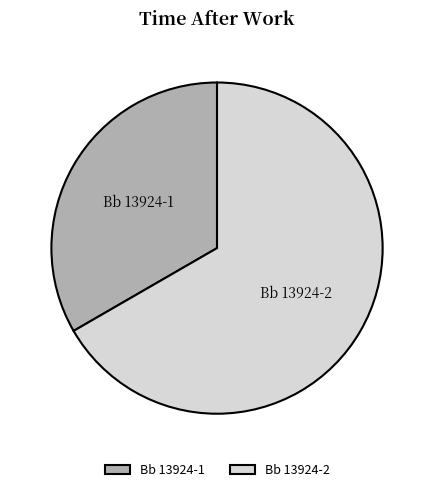

Which has a higher value, Bb 13924-2 or Bb 13924-1?

Bb 13924-2